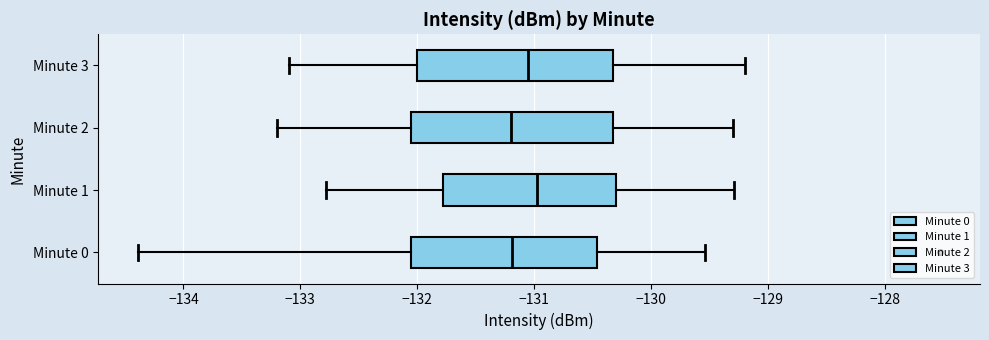

Reading bottom to top, read every box against the x-axis: the position of its median line, the range the box covers, and the ends of its whiskers. The values are not printed on the chart, so give them approximately, as read against the axis.

Minute 0: median -131.2, box -132.1 to -130.5, whiskers -134.4 to -129.5
Minute 1: median -131.0, box -131.8 to -130.3, whiskers -132.8 to -129.3
Minute 2: median -131.2, box -132.0 to -130.3, whiskers -133.2 to -129.3
Minute 3: median -131.0, box -132.0 to -130.3, whiskers -133.1 to -129.2